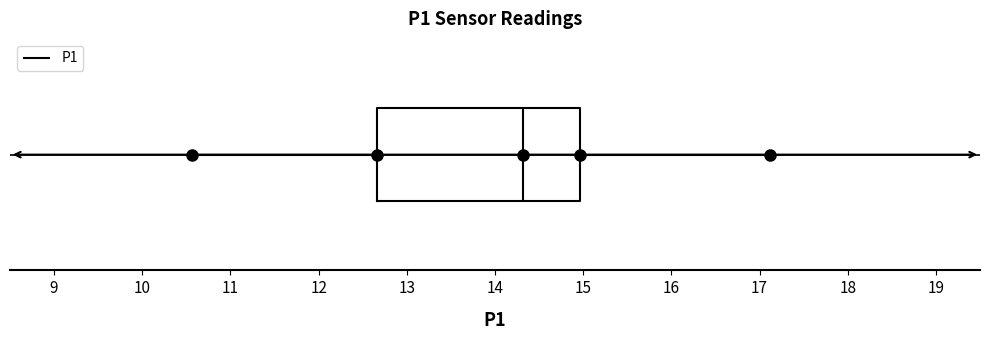

Read this box plot against the x-axis: the position of the median line, the range covered by the box, and the ends of both whiskers. The values are not printed on the chart, so give them approximately, as read against the axis.

median 14.3, box 12.7 to 15.0, whiskers 10.6 to 17.1